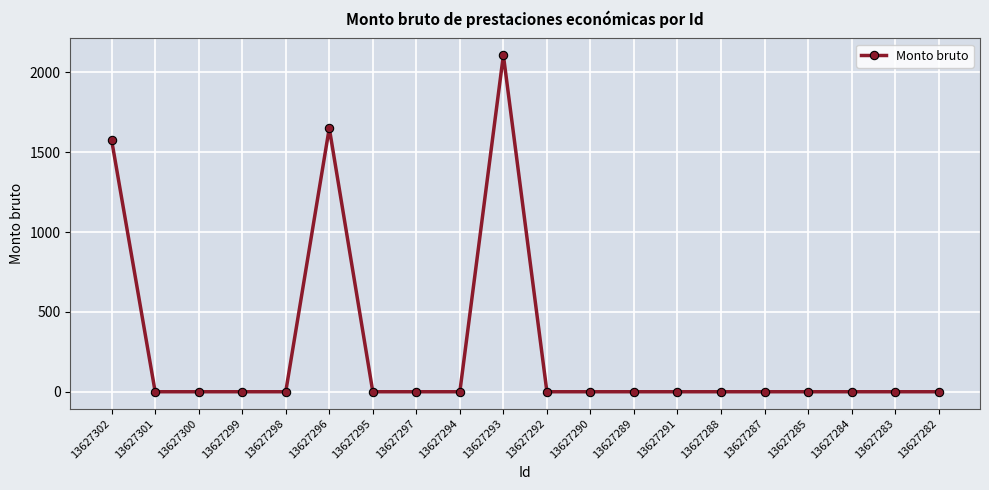

True or false: there are more than 0 points higher than both neighbors.

True